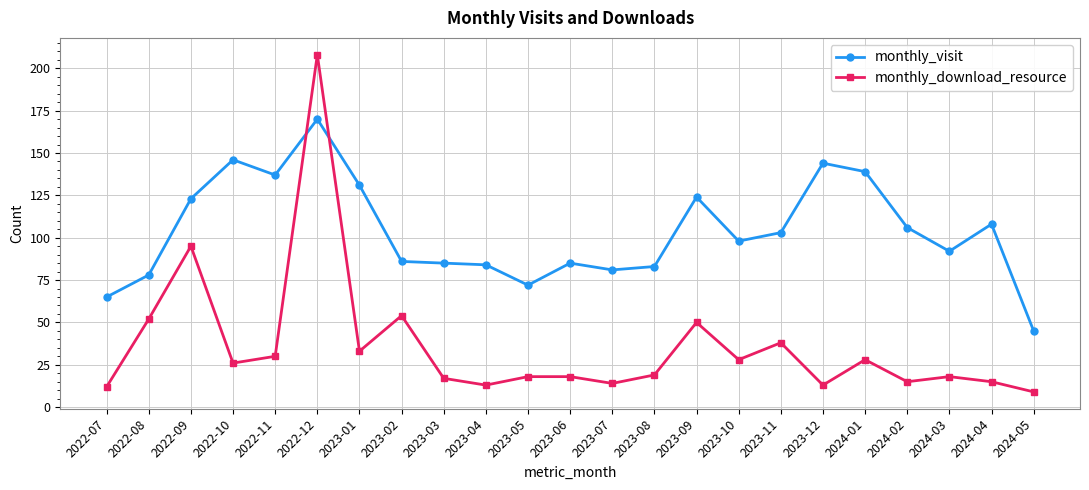

What is the label of the 17th point from the right?

2023-01